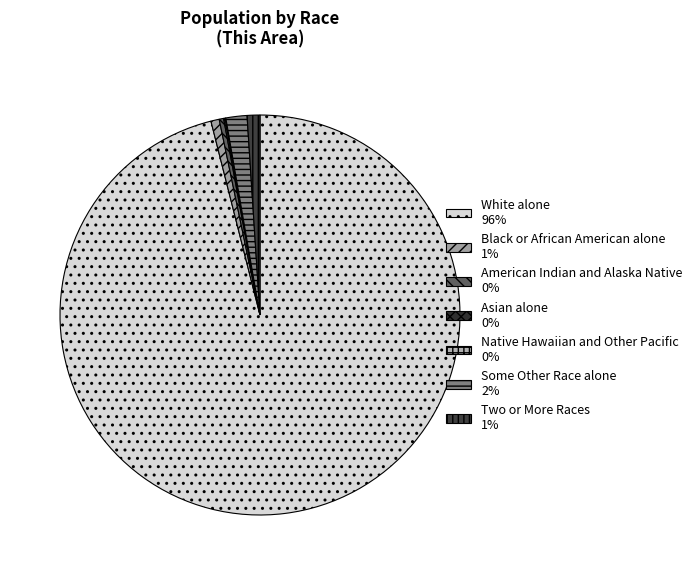

Does Native Hawaiian and Other Pacific represent more than half of the total?

No